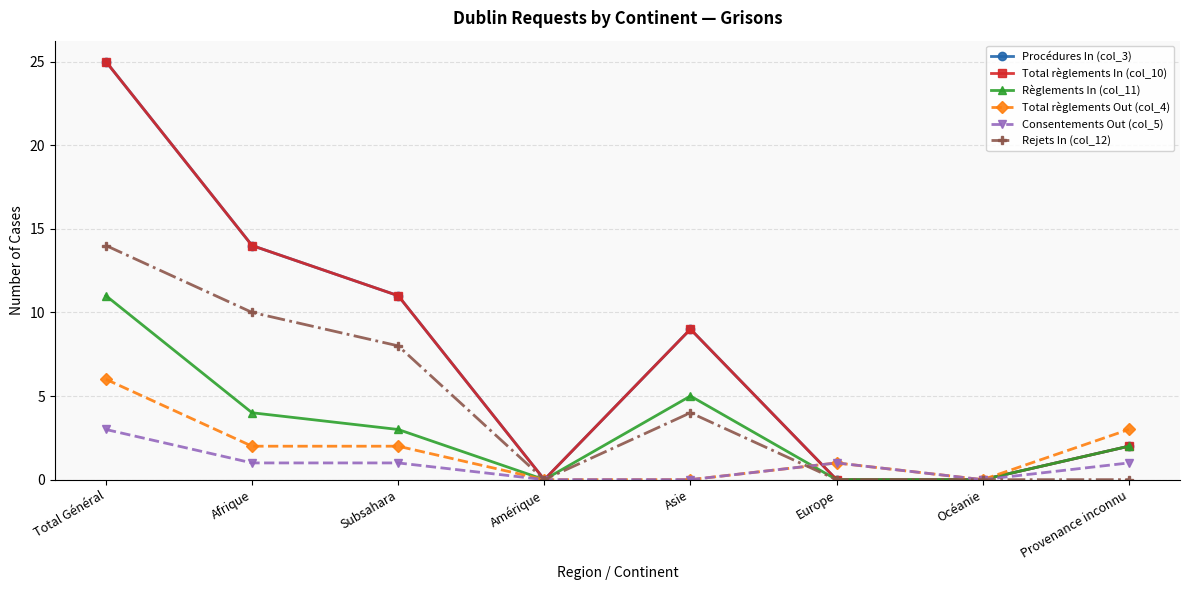

True or false: Procédures In (col_3) has more than 1 points higher than both neighbors.

False